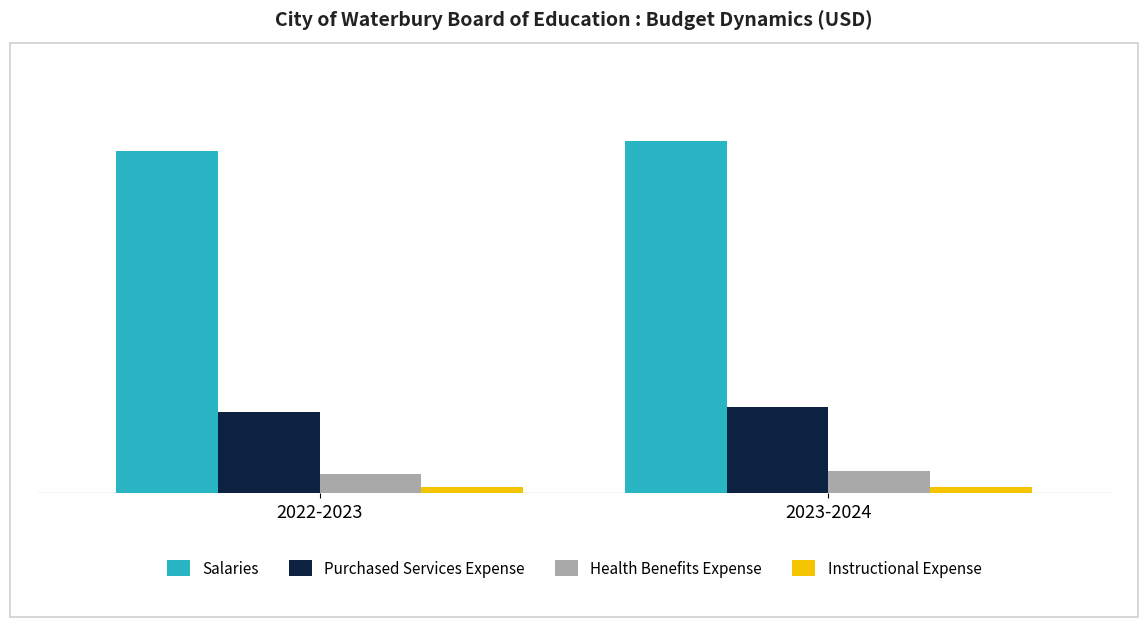

What is the average value of the Purchased Services Expense series?

34878620.5